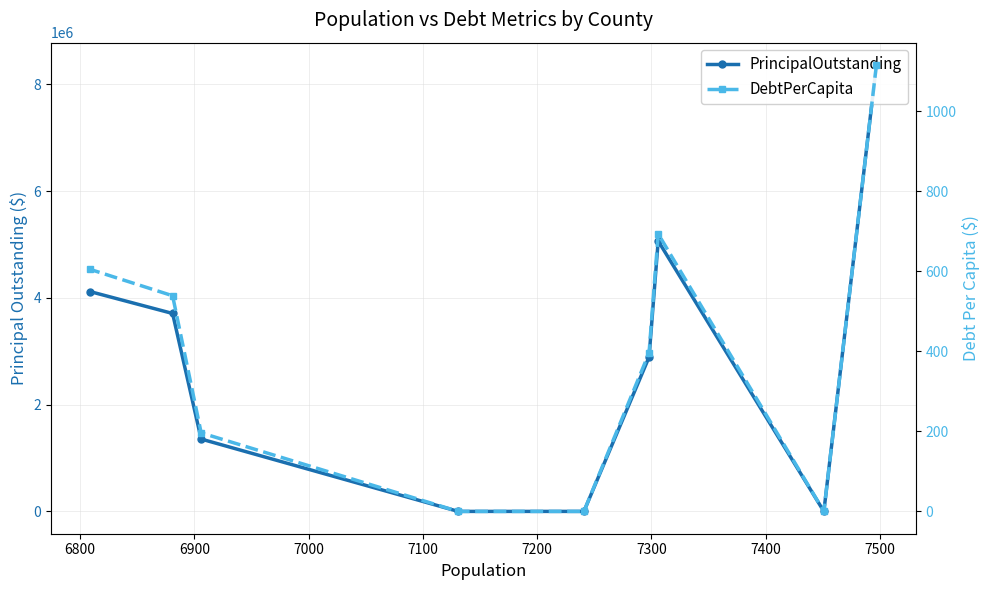

Reading right to left, transcribe all the data shown in this chart.

PrincipalOutstanding: 7500=4116000.0	7400=3707262.8	7300=1355000.0	7200=0.0	7100=0.0	7000=2890000.0	6900=5065000.0	6800=0.0	6700=8361000.0
DebtPerCapita: 7500=604.5	7400=538.8	7300=196.2	7200=0.0	7100=0.0	7000=396.0	6900=693.3	6800=0.0	6700=1115.2